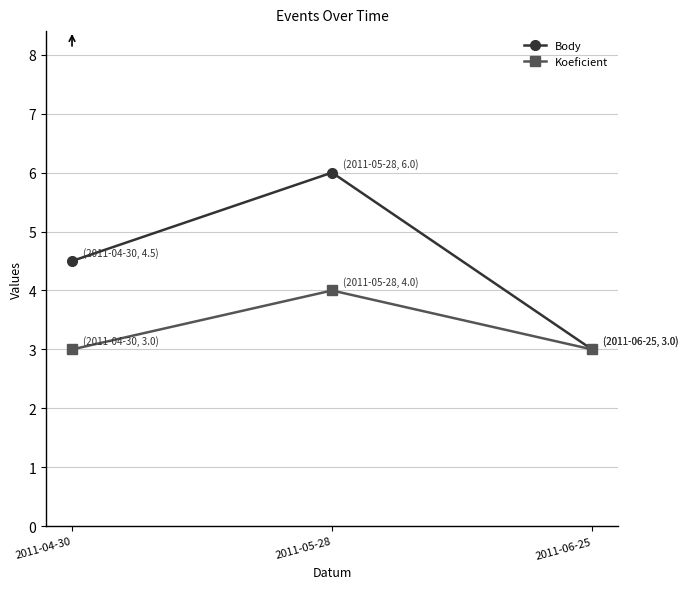

How many Koeficient values are between 3 and 4?

3